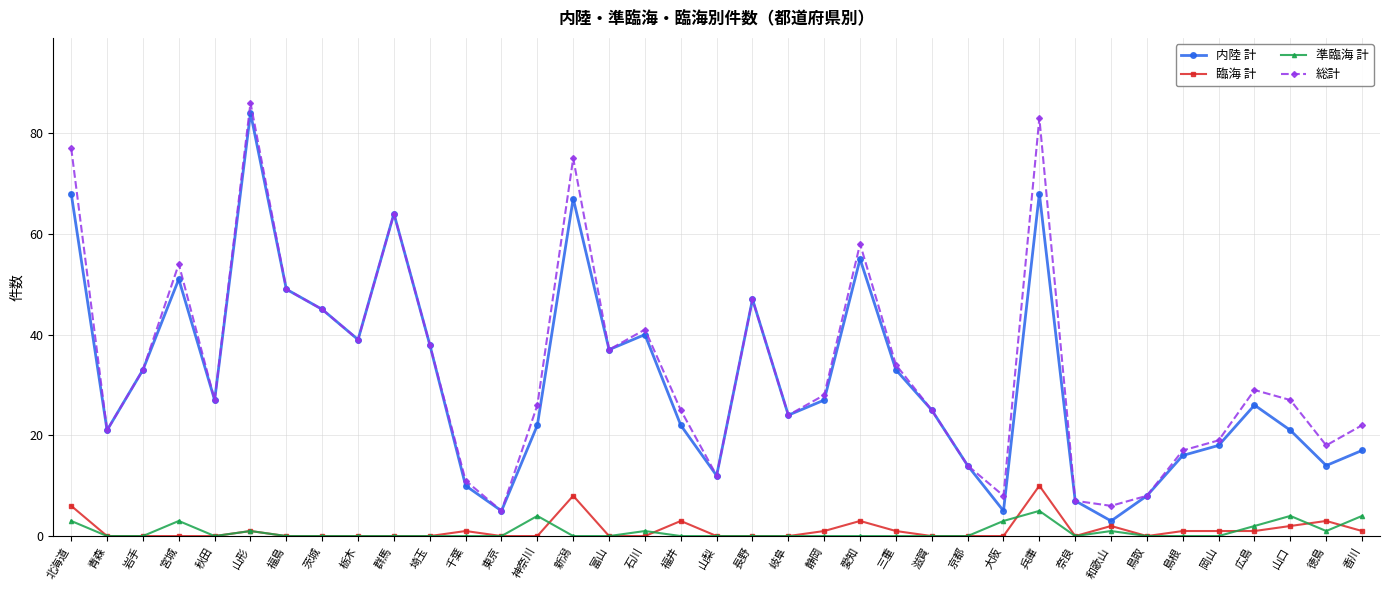

Which series has the largest total across all categories?

総計